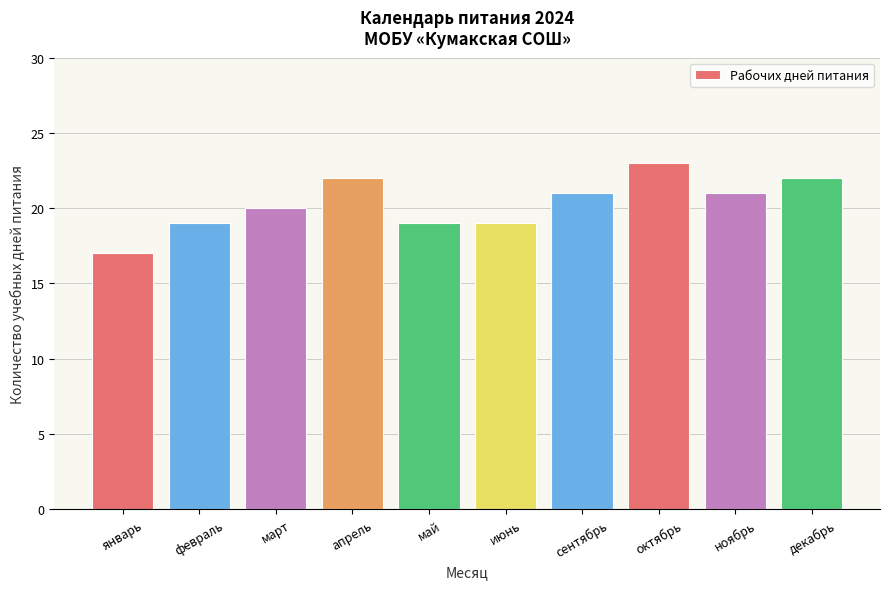

The value at апрель is 22. True or false?

True